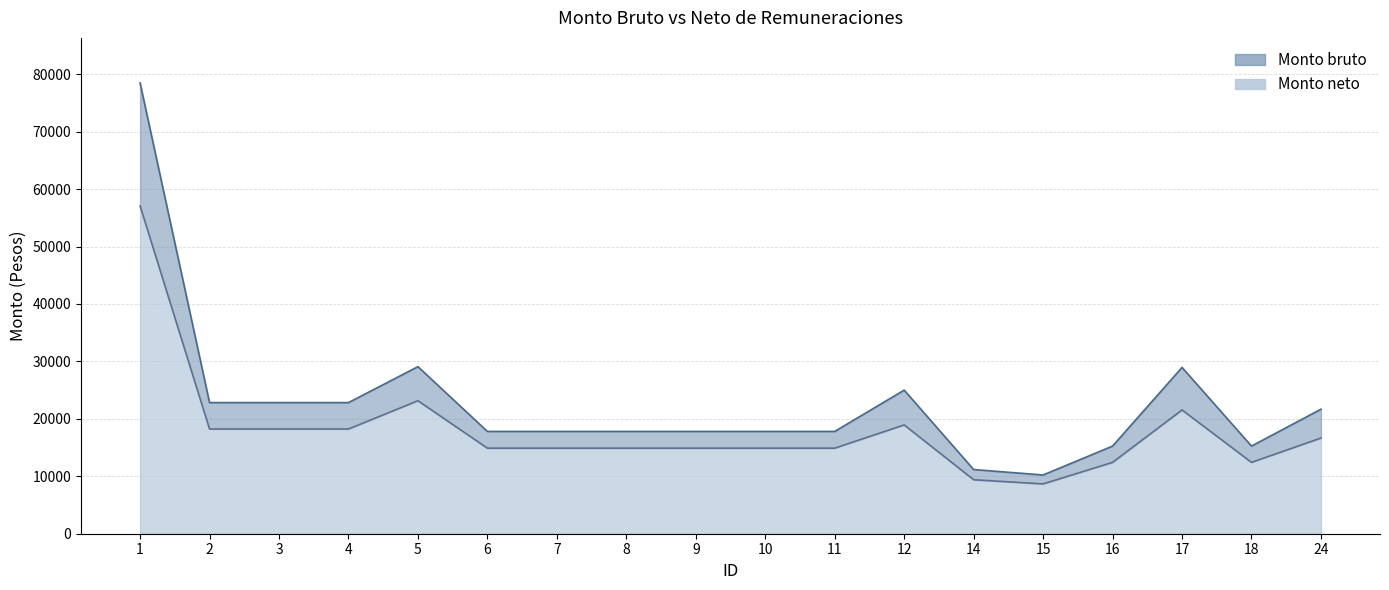

What is the spread (max minus min) of values at 17?

7401.4